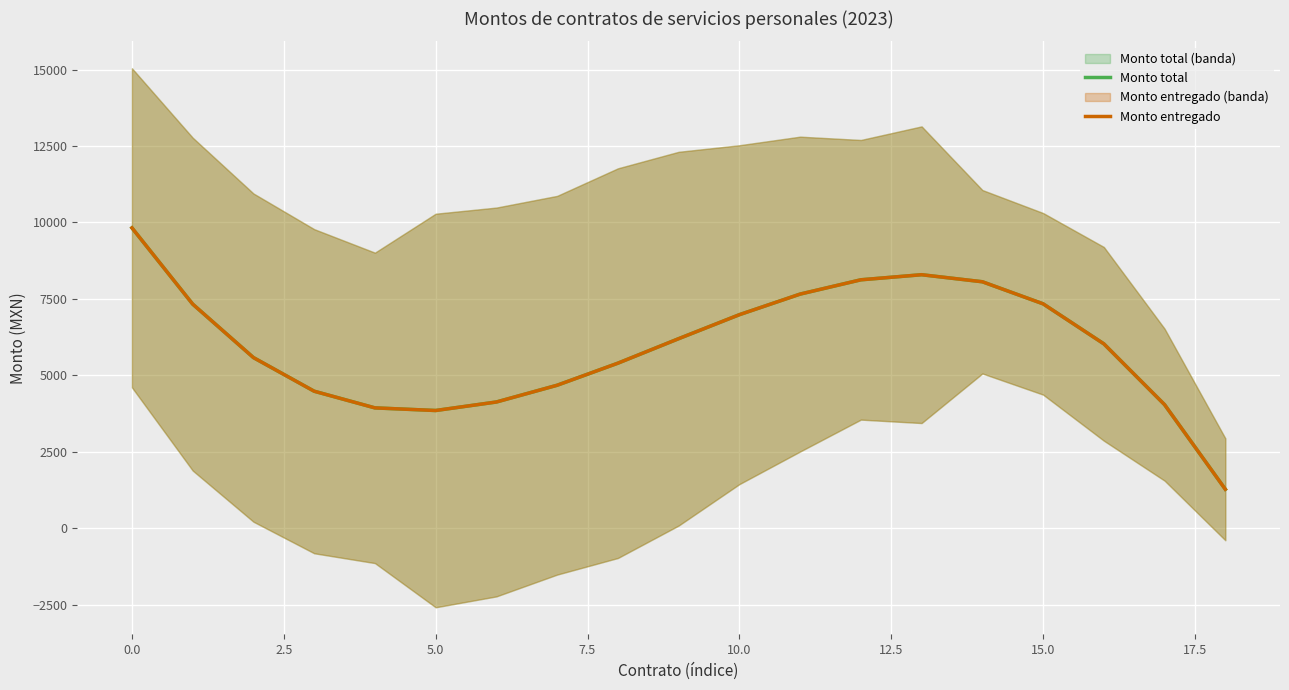

What is the difference between the second highest and second lowest values in the Monto entregado series?

4440.2